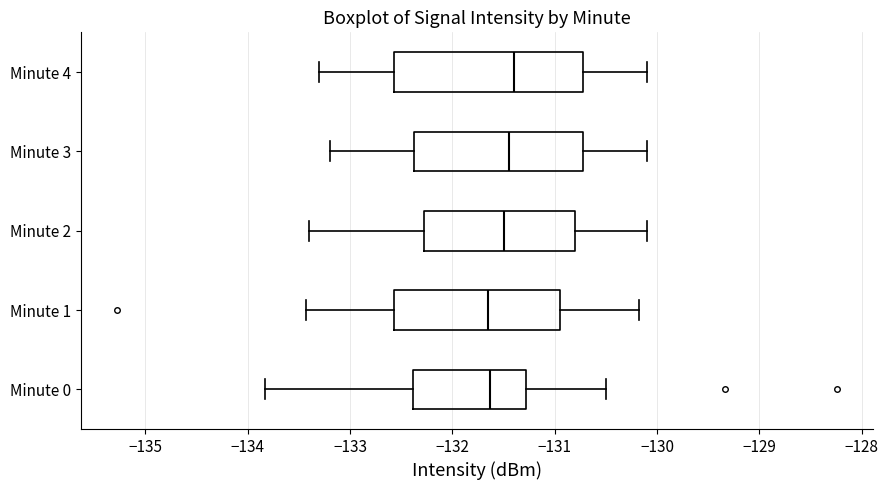

Which box is the widest, from its left edge to its right edge?

Minute 4